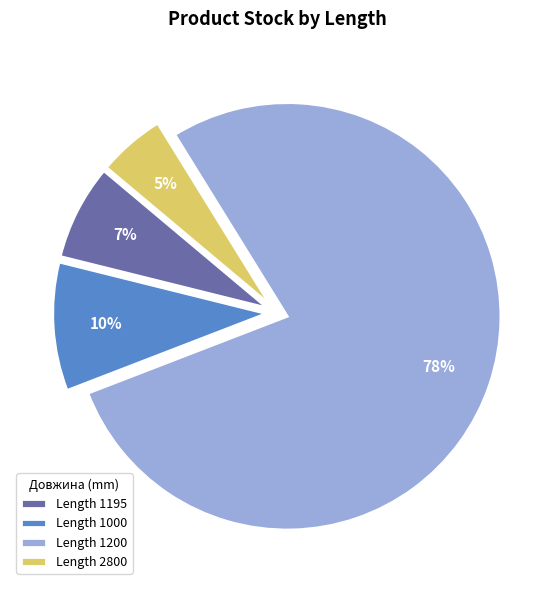

To the nearest percent, what is the average slice percentage?

25%